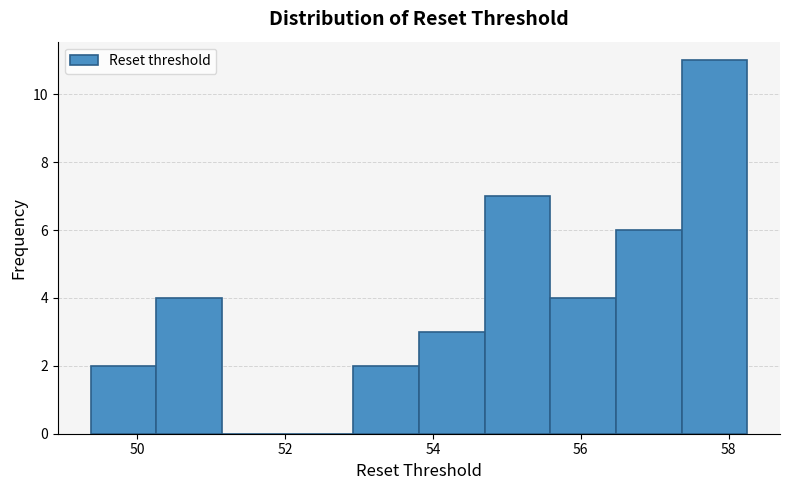

Which range on the x-axis has the tallest bar?

57.4 to 58.2